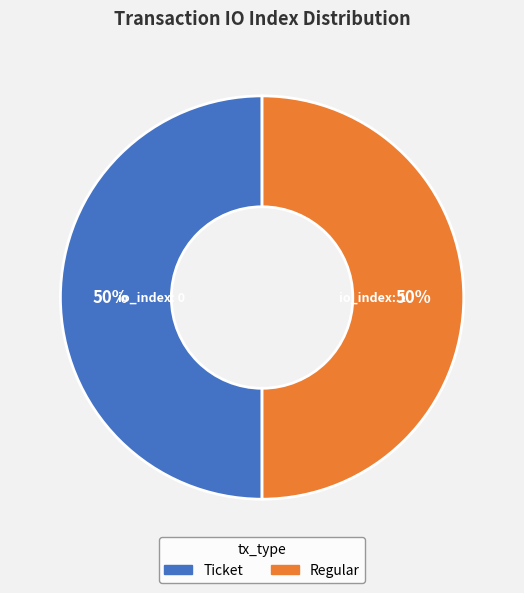

Is it true that Regular is 86% of the pie?

False